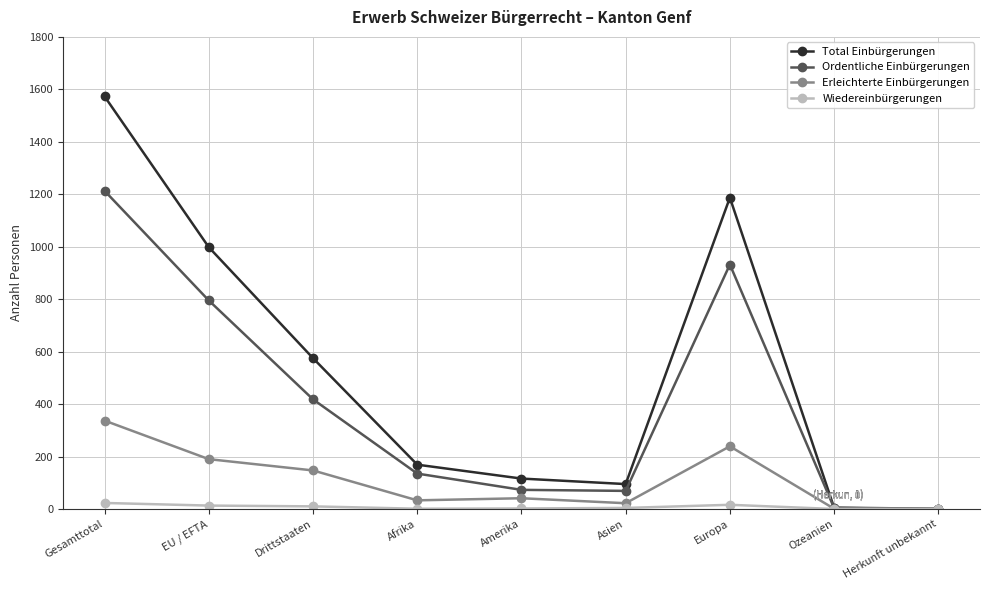

Where is Ordentliche Einbürgerungen nearest to the value 606?

Drittstaaten